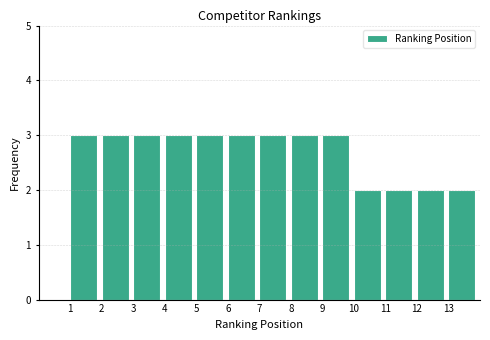

Reading left to right, transcribe this chart: for each bar, give the range it covers on the x-axis and its height. The values are not printed on the chart, so give them approximately, as read against the axis.

1 to 2: 3
2 to 3: 3
3 to 4: 3
4 to 5: 3
5 to 6: 3
6 to 7: 3
7 to 8: 3
8 to 9: 3
9 to 10: 3
10 to 11: 2
11 to 12: 2
12 to 13: 2
13 to 14: 2